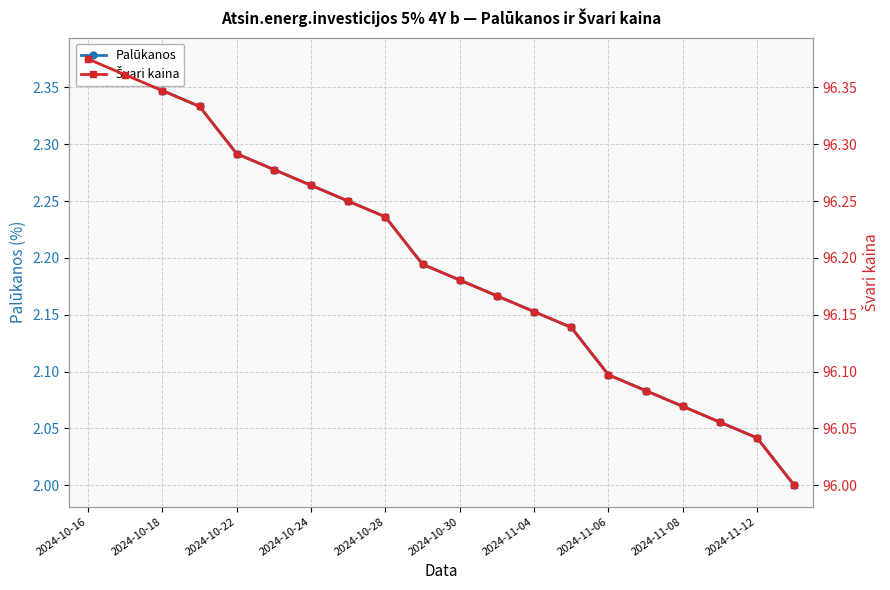

True or false: Palūkanos has more than 2 interior local peaks.

False